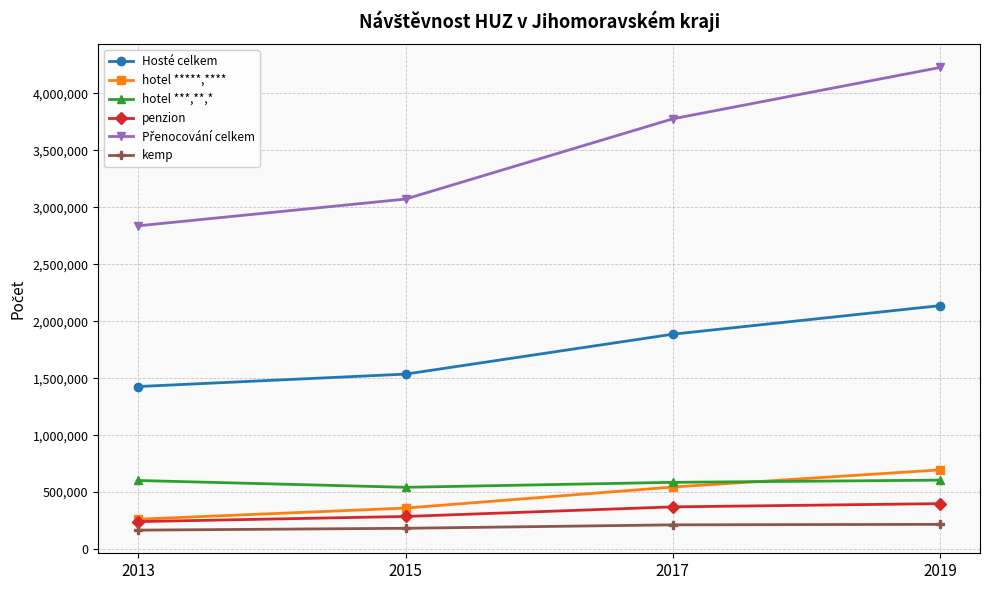

How many lines are shown in the chart?

6